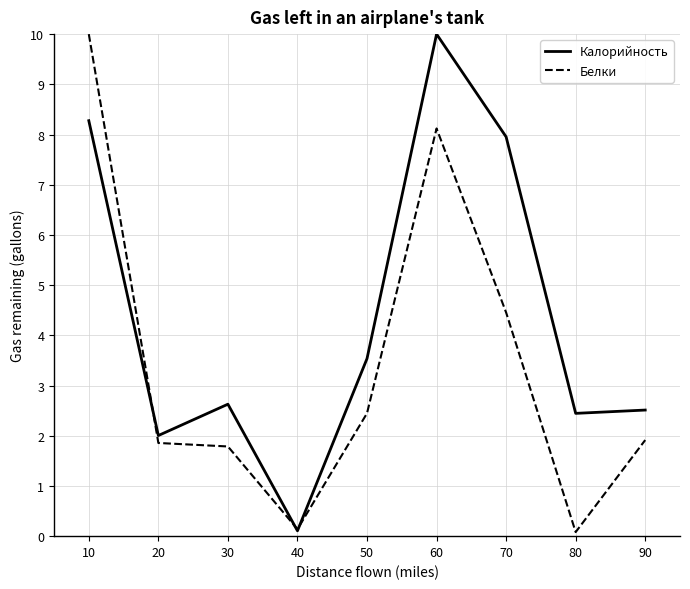

How many lines are shown in the chart?

2